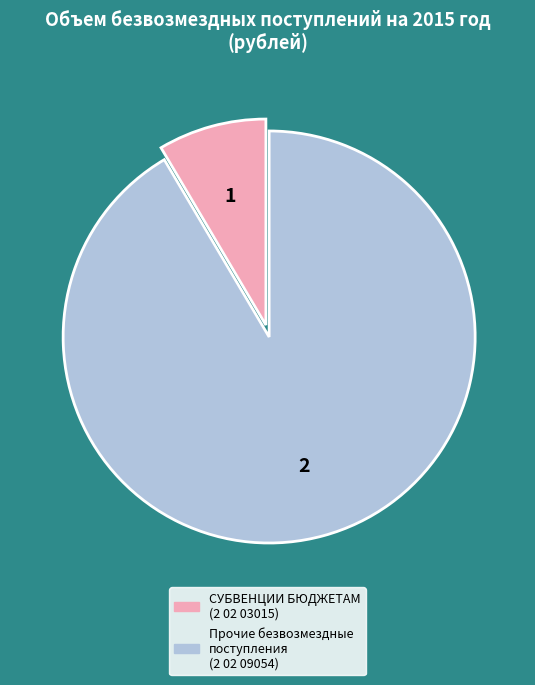

The Прочие безвозмездные поступления (2 02 09054) slice represents 78% of the pie. True or false?

False